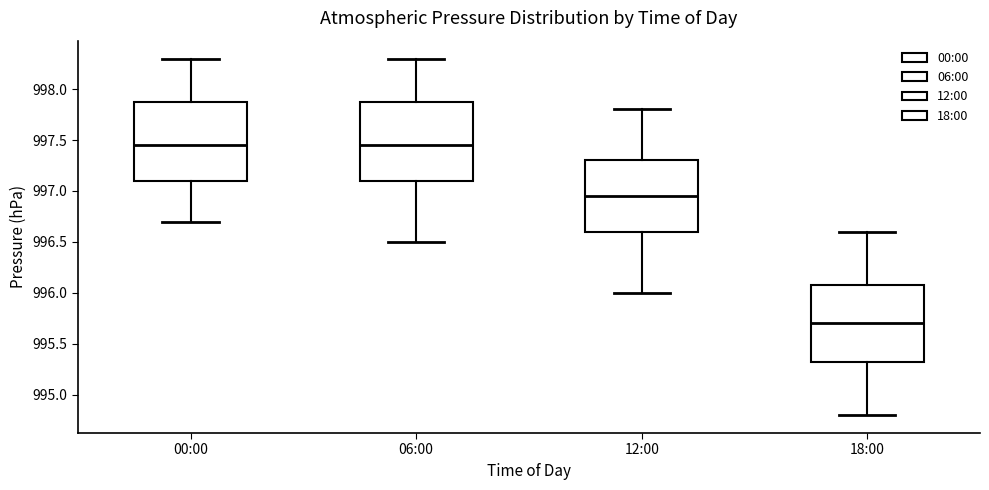

Reading left to right, read every box against the y-axis: the position of its median line, the range the box covers, and the ends of its whiskers. The values are not printed on the chart, so give them approximately, as read against the axis.

00:00: median 997.45, box 997.10 to 997.90, whiskers 996.70 to 998.30
06:00: median 997.45, box 997.10 to 997.90, whiskers 996.50 to 998.30
12:00: median 996.95, box 996.60 to 997.30, whiskers 996.00 to 997.80
18:00: median 995.70, box 995.35 to 996.10, whiskers 994.80 to 996.60